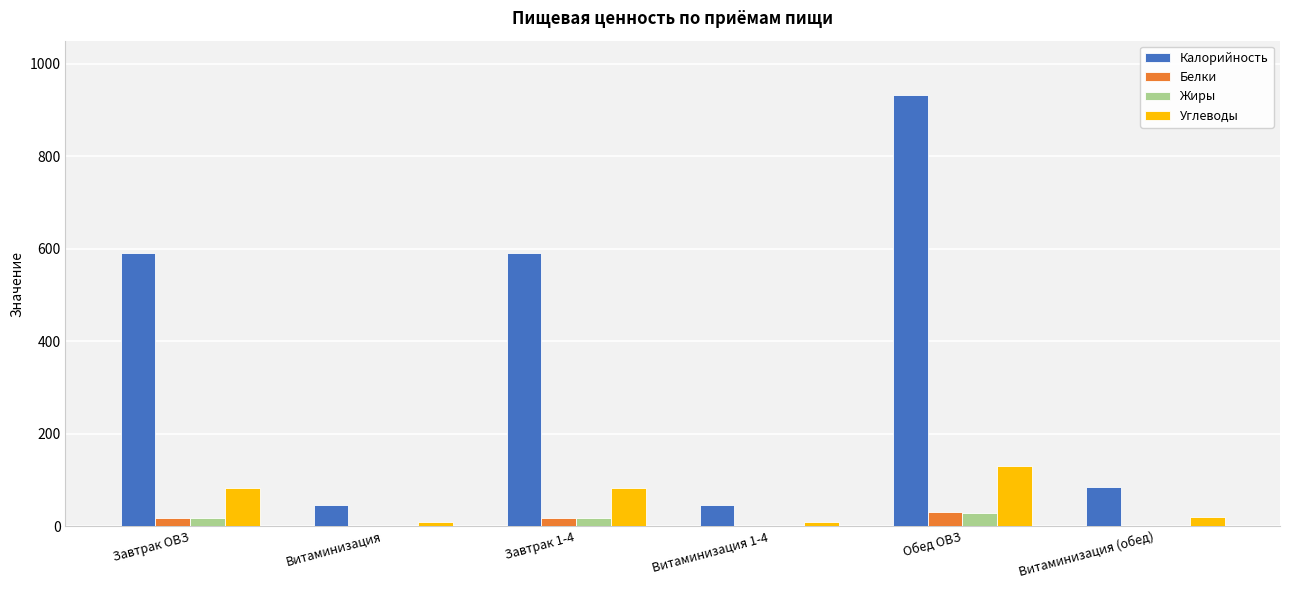

How many data points does each series have?

6